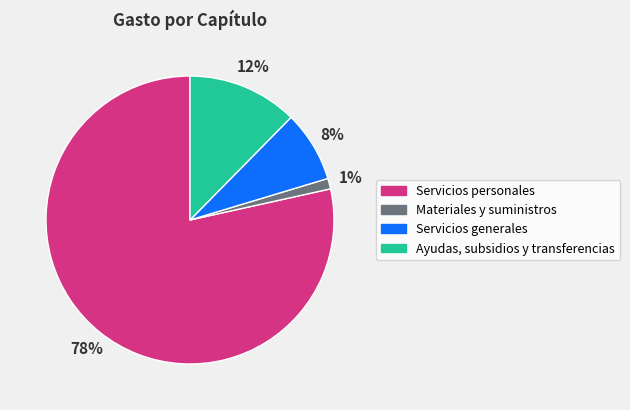

Is it true that Ayudas, subsidios y transferencias is 12% of the pie?

True